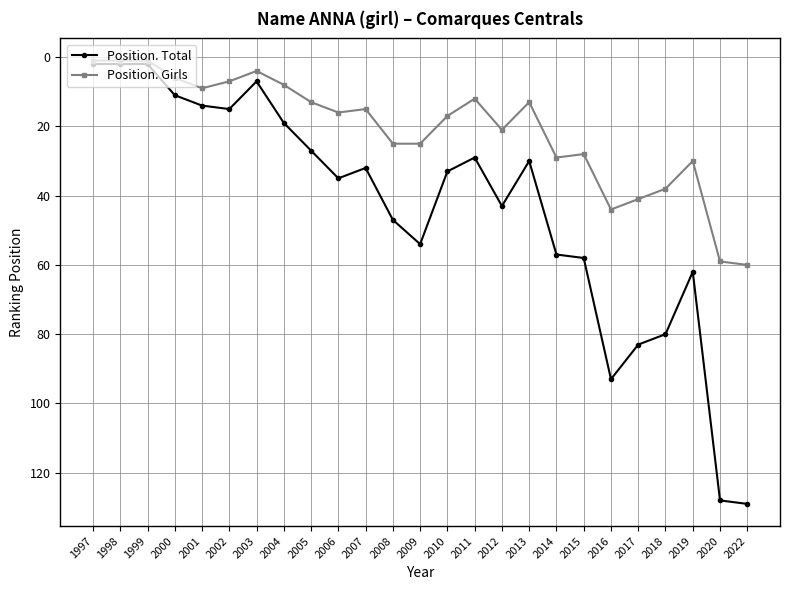

Rank the series by their maximum value, from highest to lowest.

Position. Total, Position. Girls